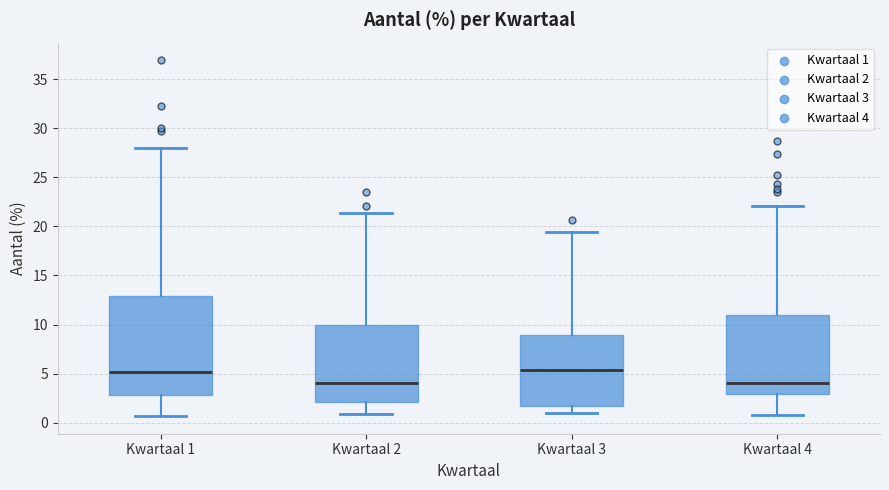

Where is the lower edge of the box for Kwartaal 3 on the y-axis? The values are not printed on the chart, so give them approximately, as read against the axis.

1.5